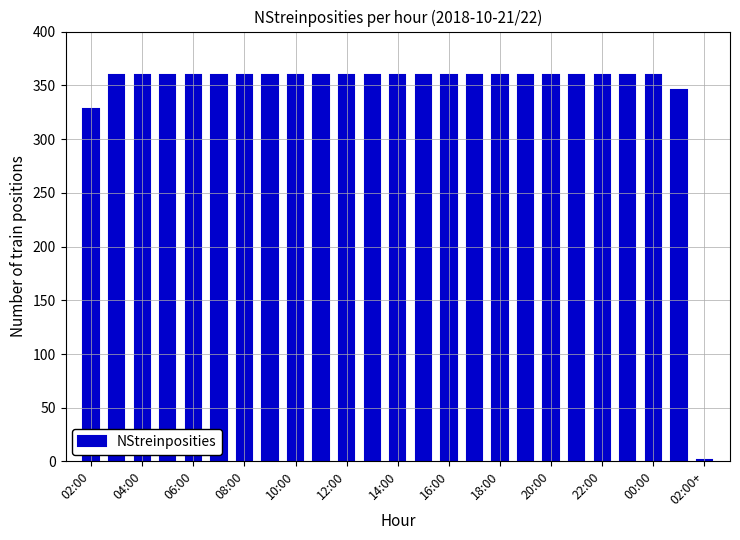

What is the sum of all values?

8595